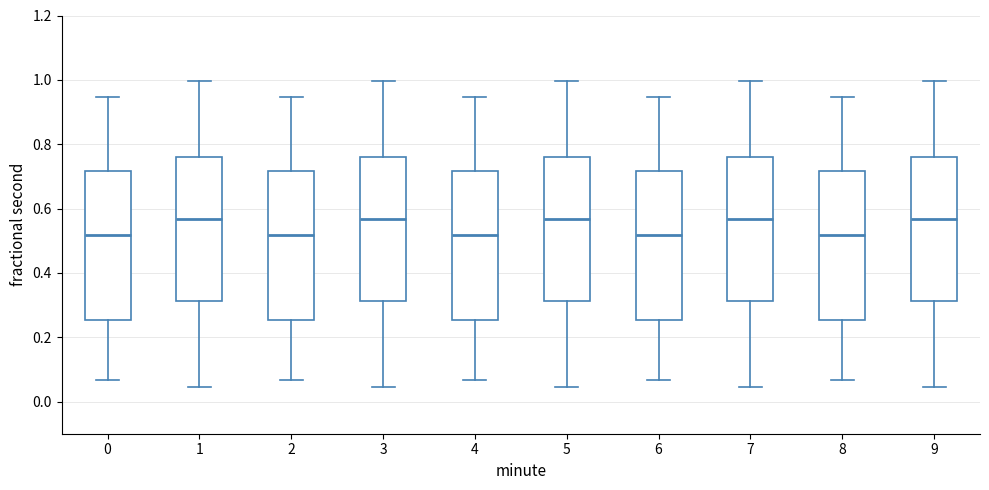

Reading left to right, read every box against the y-axis: the position of its median line, the range the box covers, and the ends of its whiskers. The values are not printed on the chart, so give them approximately, as read against the axis.

0: median 0.52, box 0.26 to 0.72, whiskers 0.06 to 0.94
1: median 0.56, box 0.32 to 0.76, whiskers 0.04 to 1.00
2: median 0.52, box 0.26 to 0.72, whiskers 0.06 to 0.94
3: median 0.56, box 0.32 to 0.76, whiskers 0.04 to 1.00
4: median 0.52, box 0.26 to 0.72, whiskers 0.06 to 0.94
5: median 0.56, box 0.32 to 0.76, whiskers 0.04 to 1.00
6: median 0.52, box 0.26 to 0.72, whiskers 0.06 to 0.94
7: median 0.56, box 0.32 to 0.76, whiskers 0.04 to 1.00
8: median 0.52, box 0.26 to 0.72, whiskers 0.06 to 0.94
9: median 0.56, box 0.32 to 0.76, whiskers 0.04 to 1.00